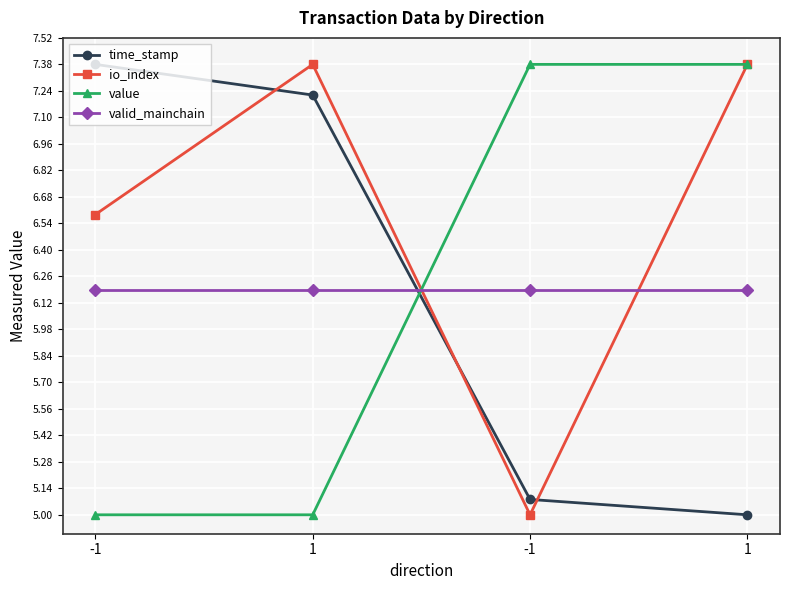

At which label is value closest to 6?

-1